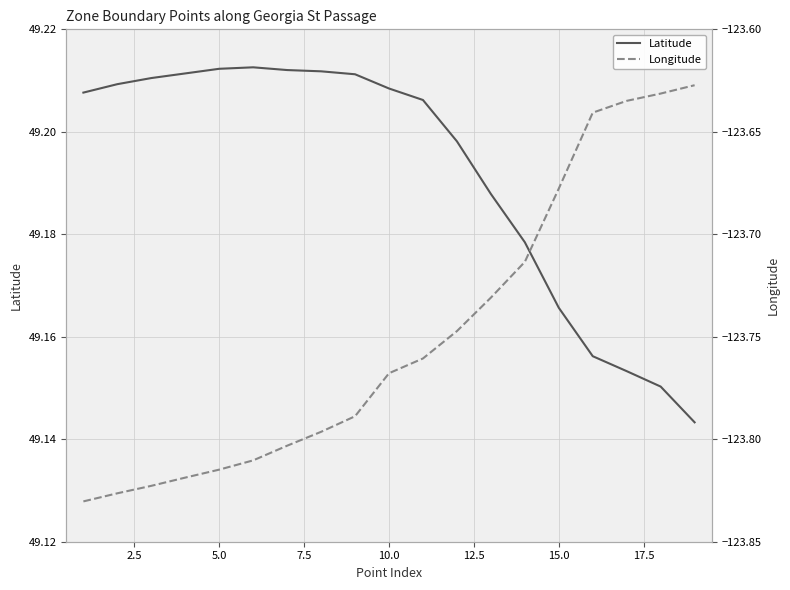

At how many categories does at least one series exceed -104?

19